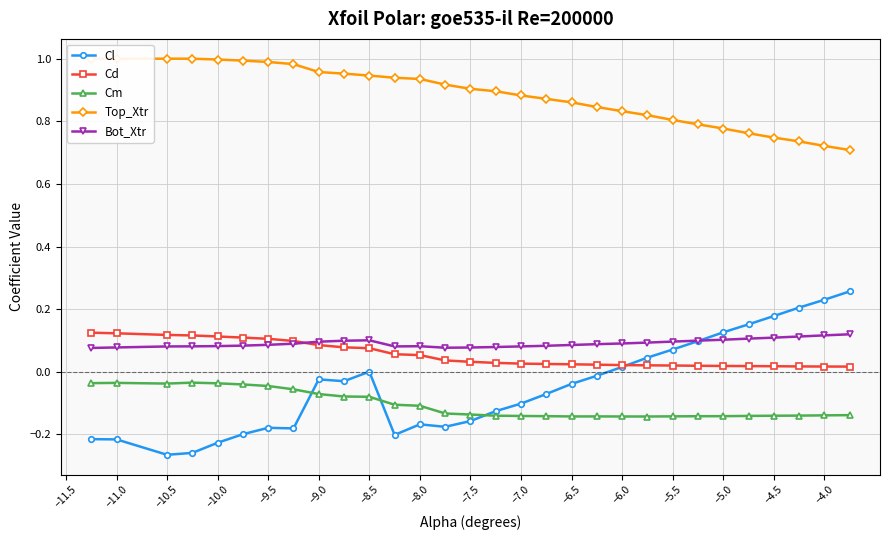

In Cl, how many points are higher than both neighbors (excluding endpoints)?

4